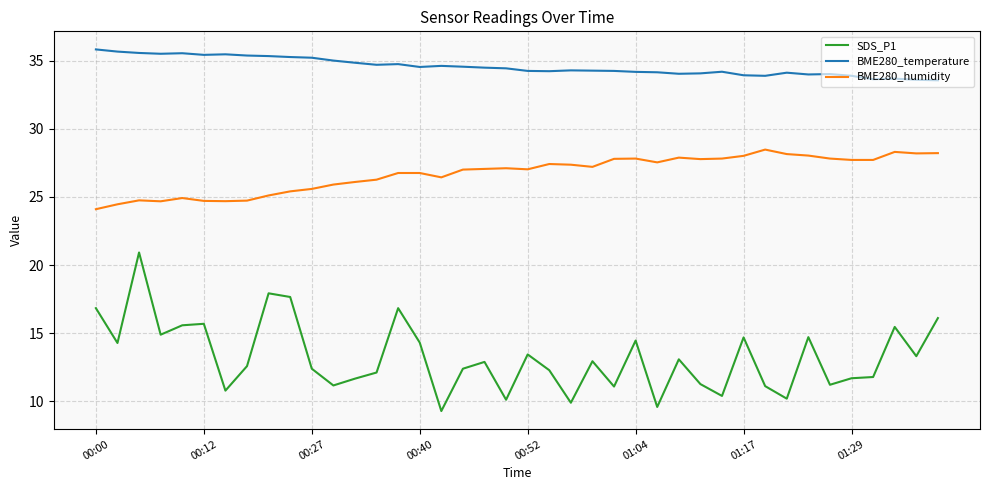

True or false: BME280_humidity has more than 1 interior local peaks.

True